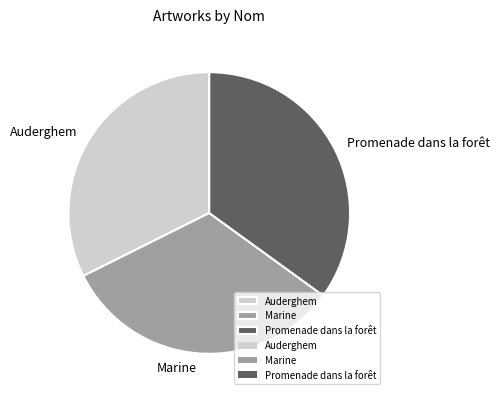

Between Promenade dans la forêt and Auderghem, which is larger?

Promenade dans la forêt